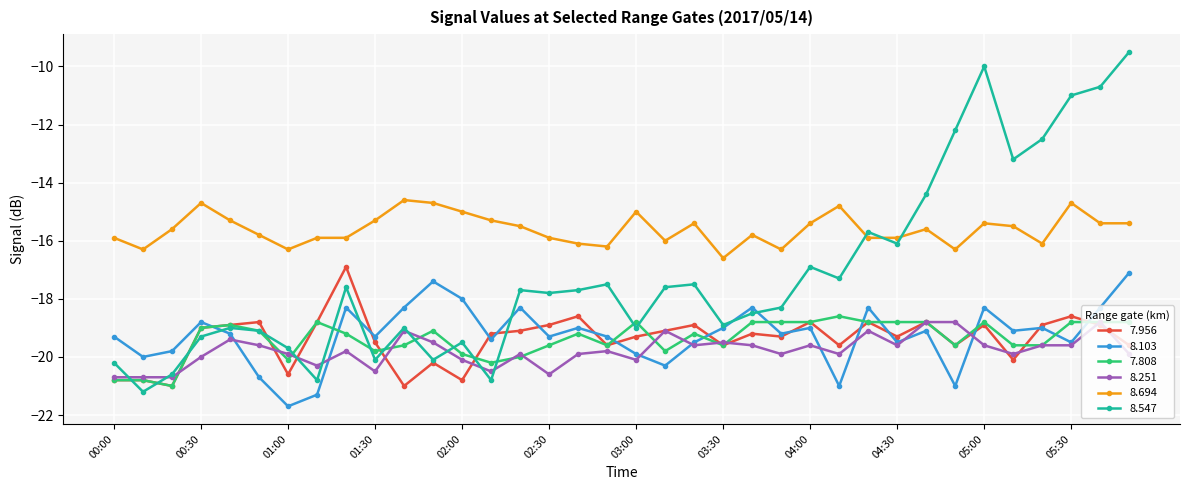

True or false: 7.956 has more than 2 interior local peaks.

True